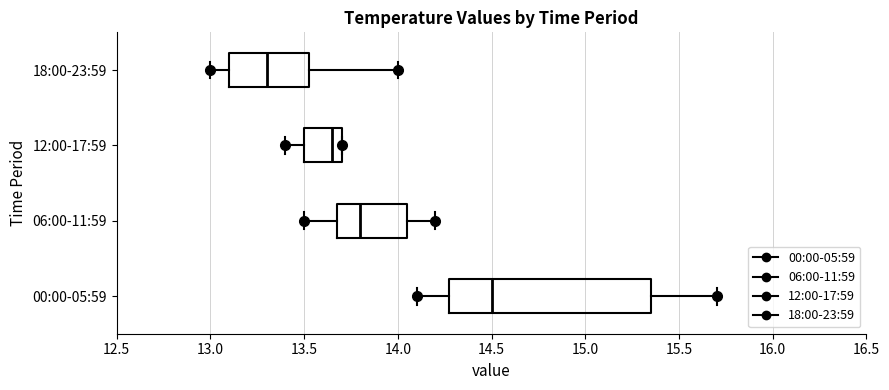

Reading bottom to top, read every box against the x-axis: the position of its median line, the range the box covers, and the ends of its whiskers. The values are not printed on the chart, so give them approximately, as read against the axis.

00:00-05:59: median 14.50, box 14.30 to 15.35, whiskers 14.10 to 15.70
06:00-11:59: median 13.80, box 13.70 to 14.05, whiskers 13.50 to 14.20
12:00-17:59: median 13.65, box 13.50 to 13.70, whiskers 13.40 to 13.70
18:00-23:59: median 13.30, box 13.10 to 13.55, whiskers 13.00 to 14.00